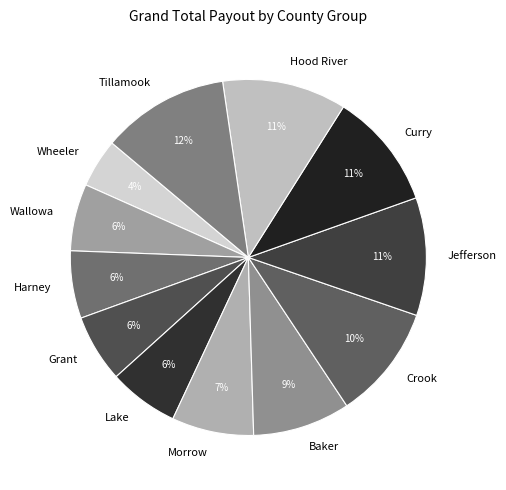

To the nearest percent, what percentage of the pie is Harney?

6%